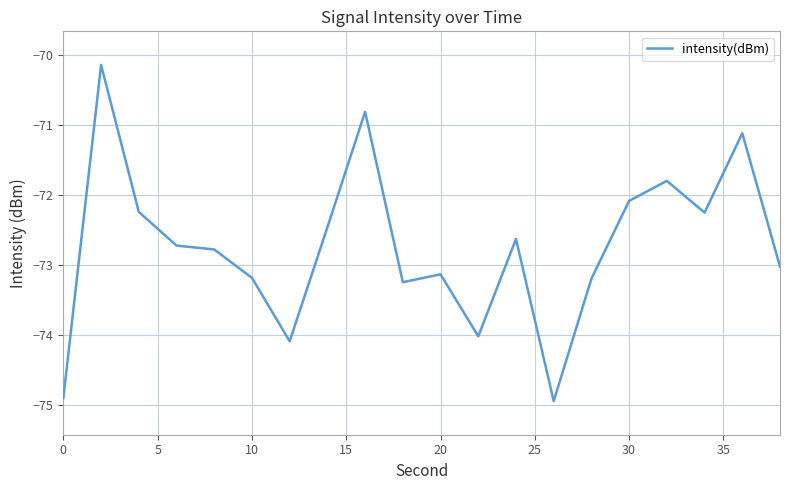

What is the minimum value shown in the chart?

-74.9